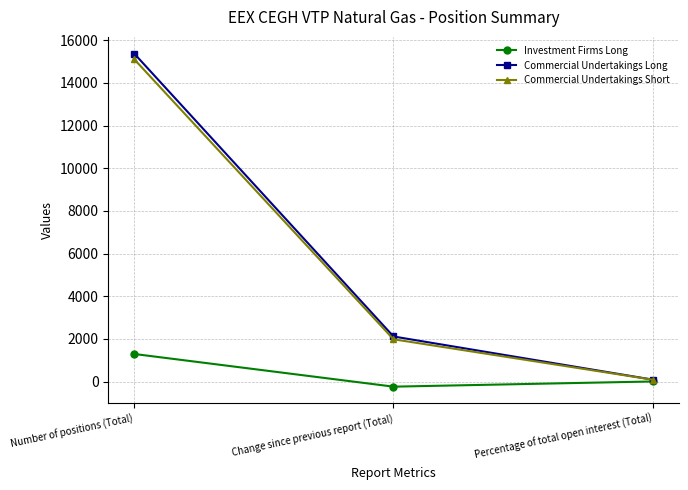

What are all the series names shown in the legend?

Investment Firms Long, Commercial Undertakings Long, Commercial Undertakings Short